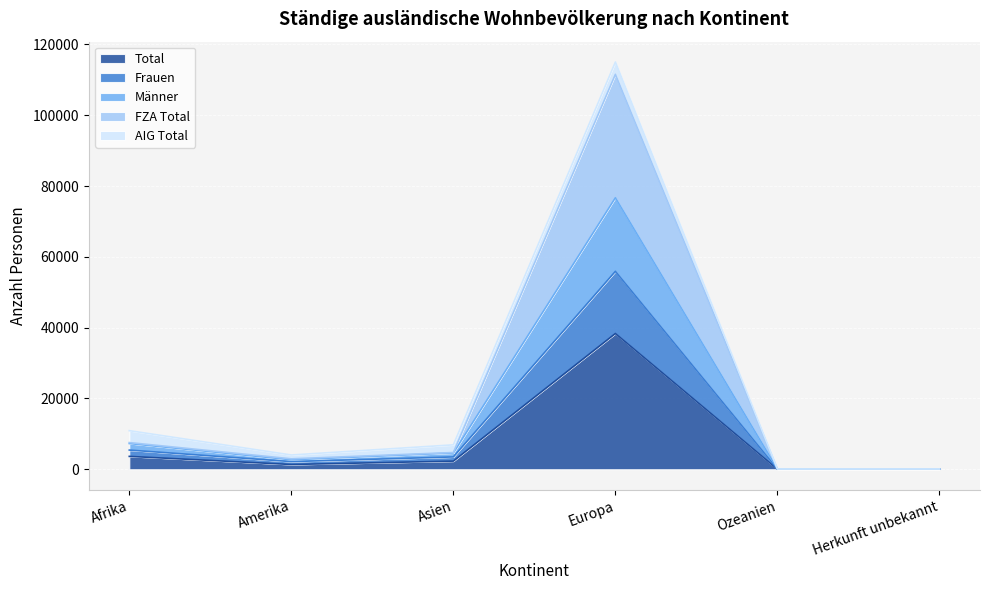

What is the lowest value of the Frauen series?

33